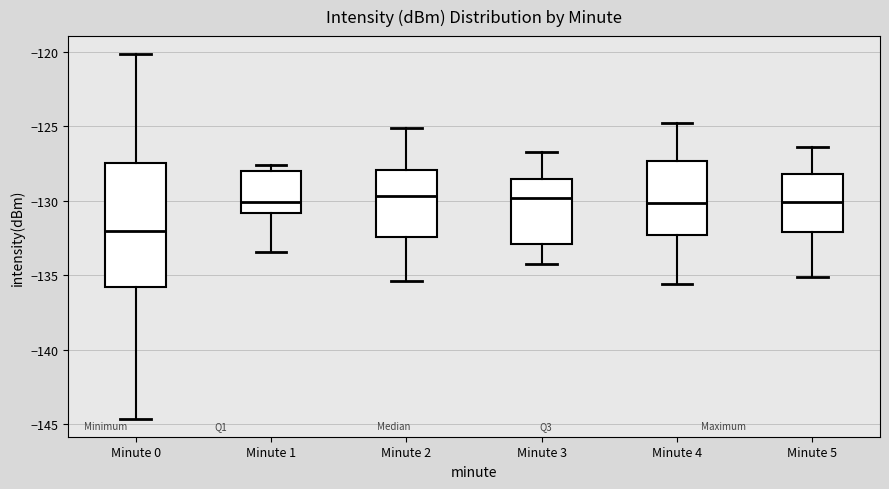

Reading left to right, read every box against the y-axis: the position of its median line, the range the box covers, and the ends of its whiskers. The values are not printed on the chart, so give them approximately, as read against the axis.

Minute 0: median -132.0, box -136.0 to -127.5, whiskers -144.5 to -120.0
Minute 1: median -130.0, box -131.0 to -128.0, whiskers -133.5 to -127.5
Minute 2: median -129.5, box -132.5 to -128.0, whiskers -135.5 to -125.0
Minute 3: median -130.0, box -133.0 to -128.5, whiskers -134.0 to -126.5
Minute 4: median -130.0, box -132.5 to -127.5, whiskers -135.5 to -125.0
Minute 5: median -130.0, box -132.0 to -128.0, whiskers -135.0 to -126.5